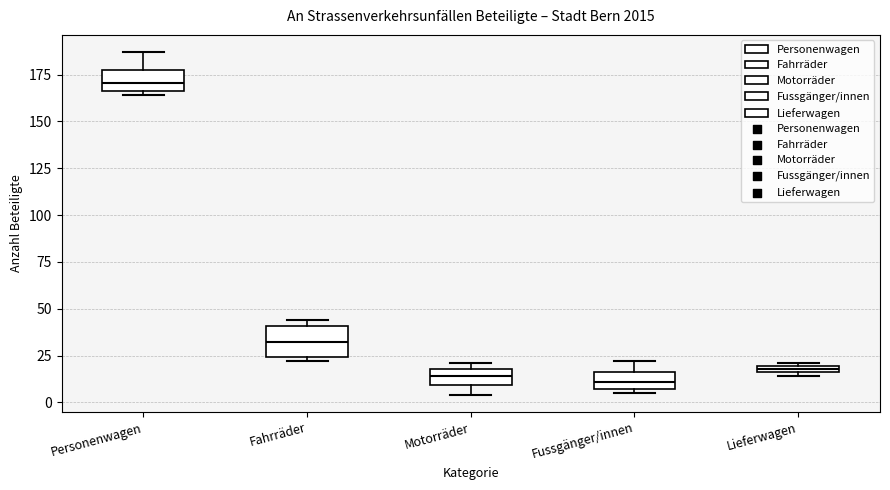

Comparing the boxes themselves (not the whiskers), which one is the tallest?

Fahrräder